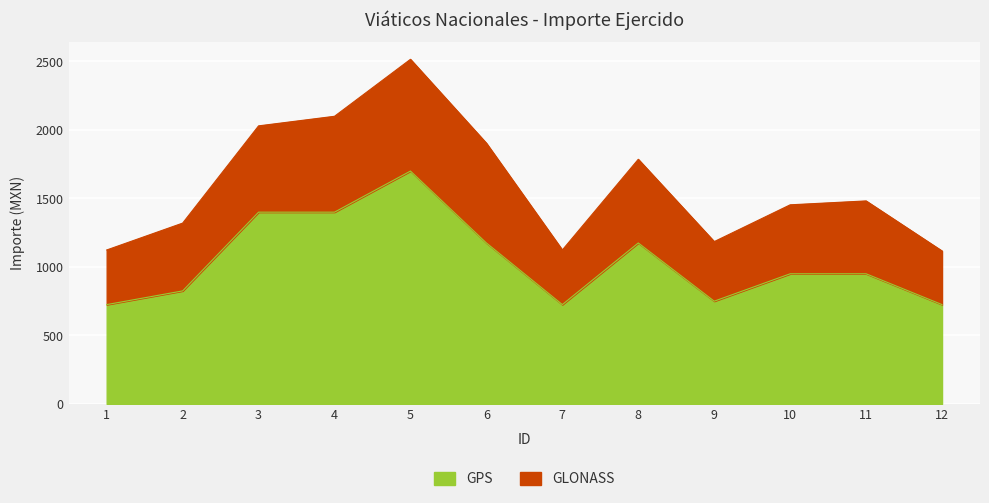

What is the approximate value at 10?

950.0